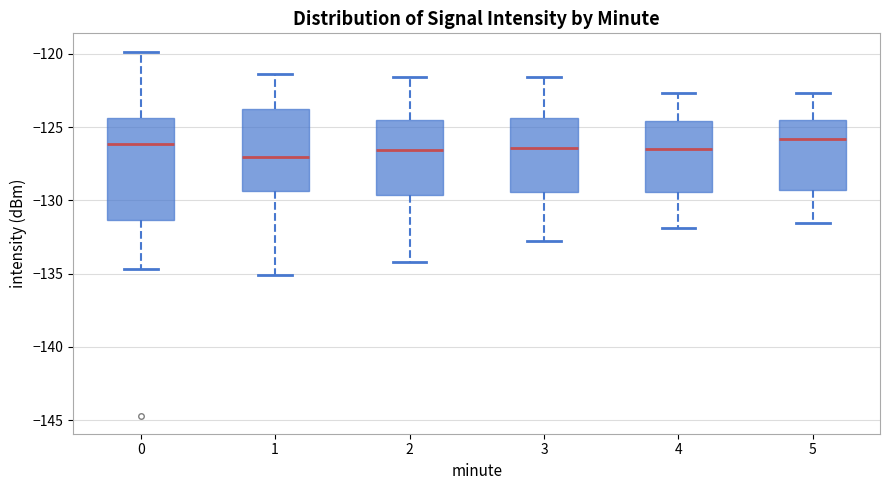

Where does the upper whisker of the box at x = 4 end on the y-axis? The values are not printed on the chart, so give them approximately, as read against the axis.

-122.5